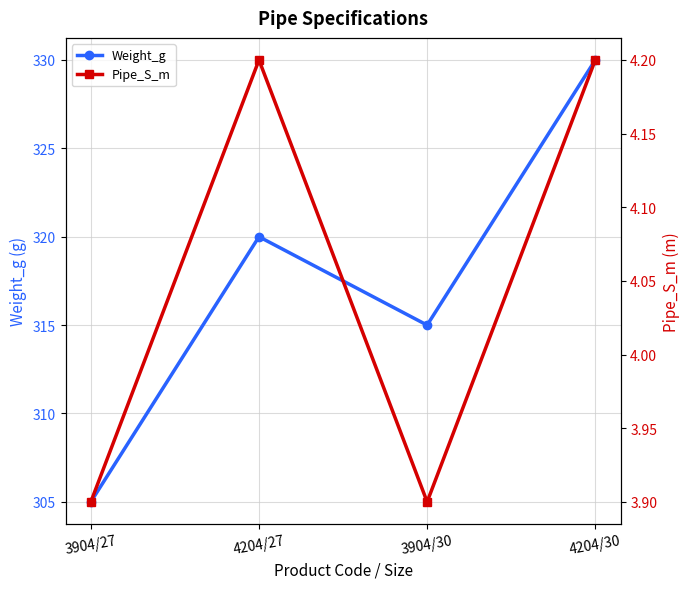

Is it true that Pipe_S_m equals 6.9 at 3904/30?

False